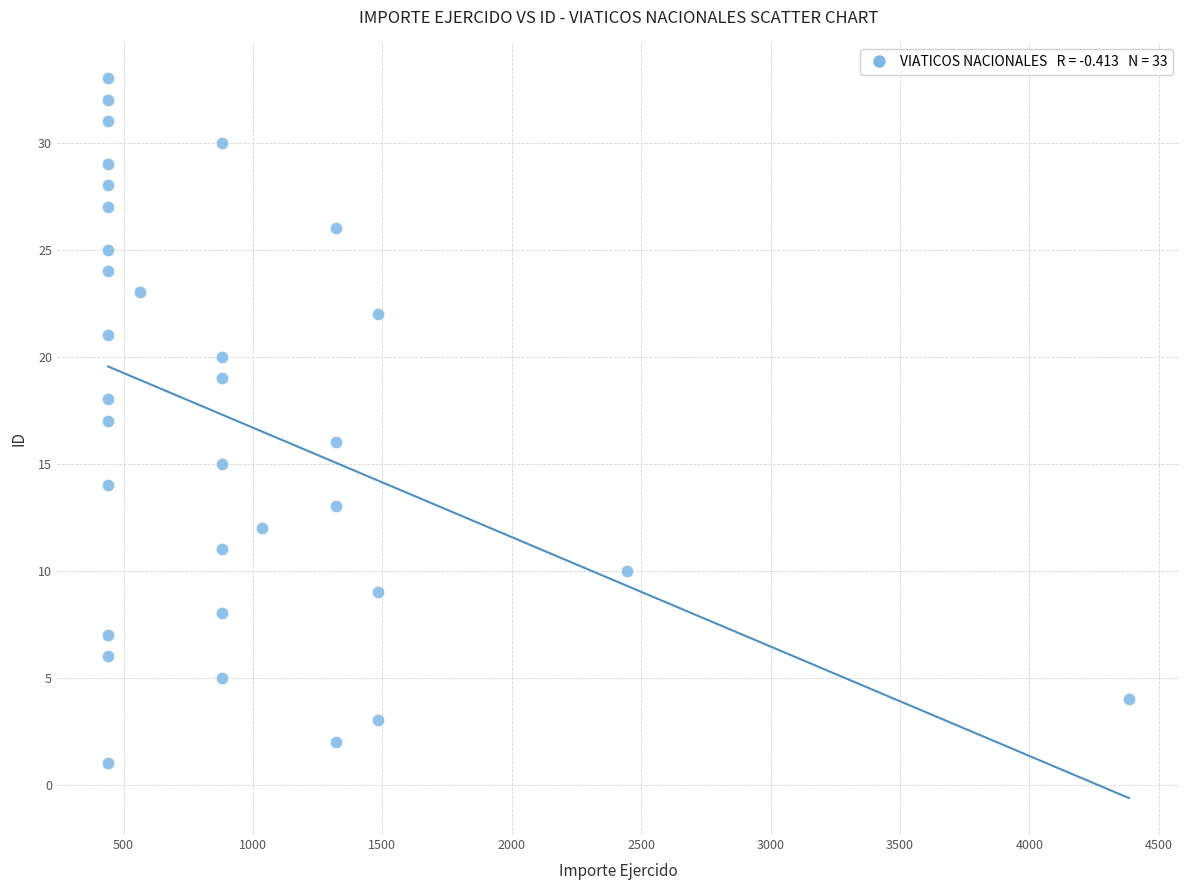

What is the range of X values (max minus min)?

3945